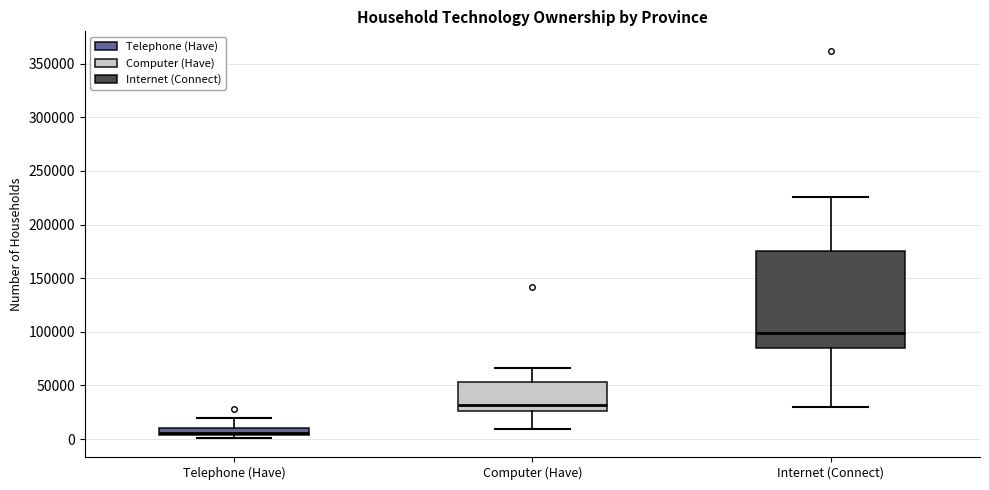

Which box is the tallest, from its lower edge to its upper edge?

Internet (Connect)